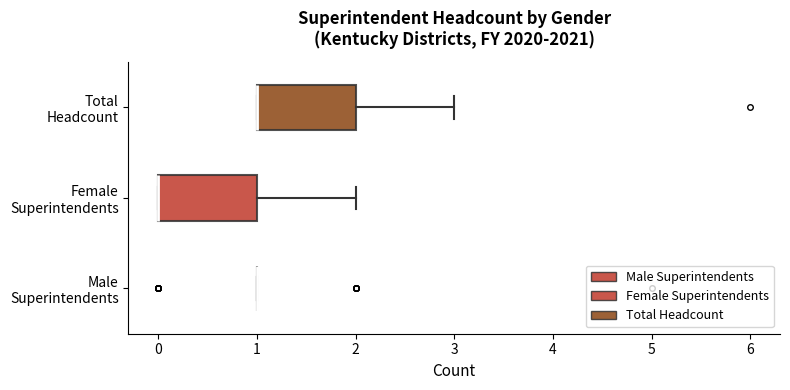

Reading bottom to top, transcribe this box plot: for each box, give where its median line is, the range the box spans, and where its two whiskers end, as read against the x-axis. The values are not printed on the chart, so give them approximately, as read against the axis.

Male Superintendents: box collapsed to a line at 1, whiskers 1 to 1
Female Superintendents: median 0 (drawn on the box's left edge), box 0 to 1, whiskers 0 to 2
Total Headcount: median 1 (drawn on the box's left edge), box 1 to 2, whiskers 1 to 3